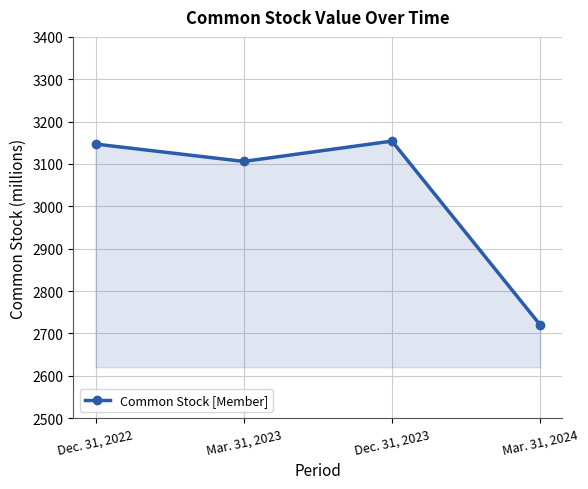

At which category does the data reach its first local peak?

Dec. 31, 2023